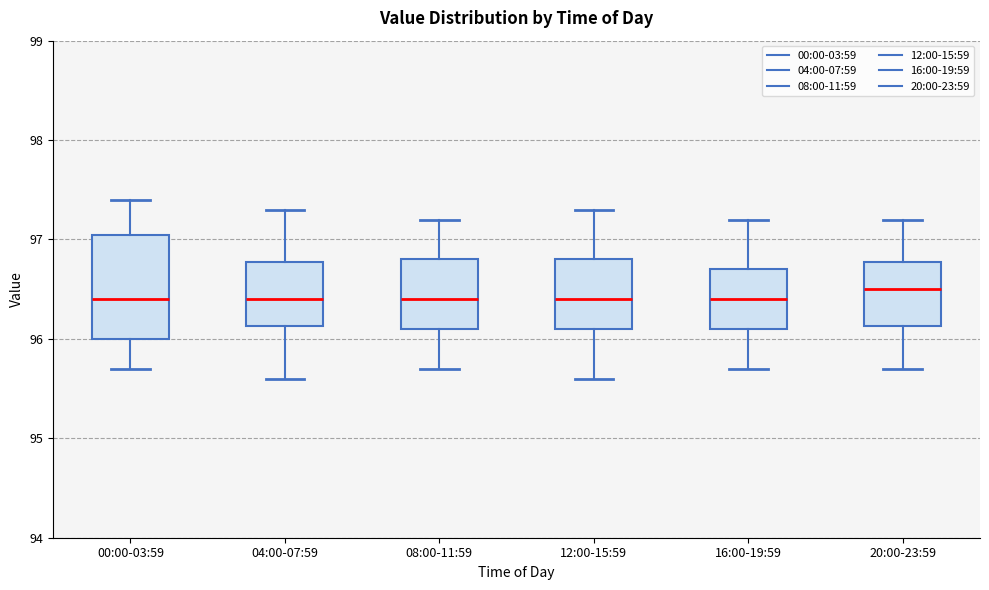

Which box is the tallest, from its lower edge to its upper edge?

00:00-03:59